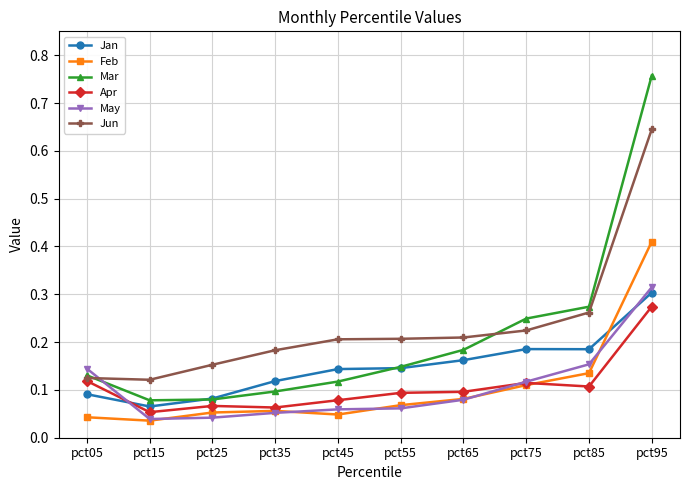

The May series shows 0.1 at pct35. True or false?

True